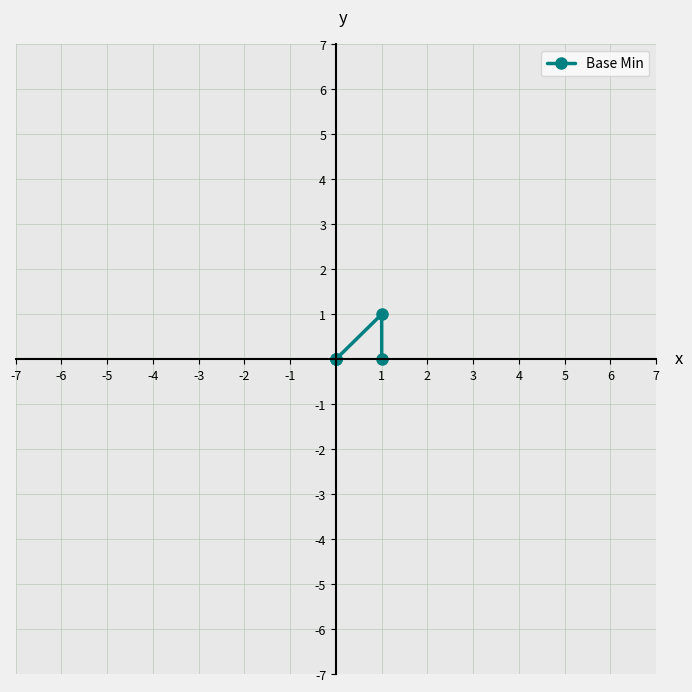

Is it true that the value at -5 is 0?

True